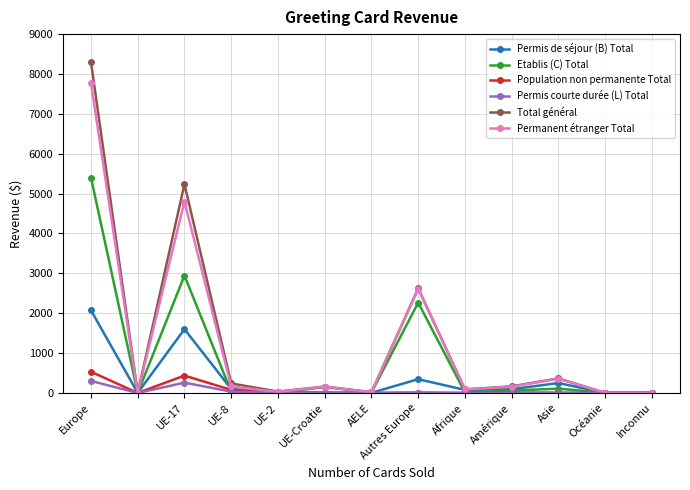

How many data points in Permis courte durée (L) Total are above 0?

6